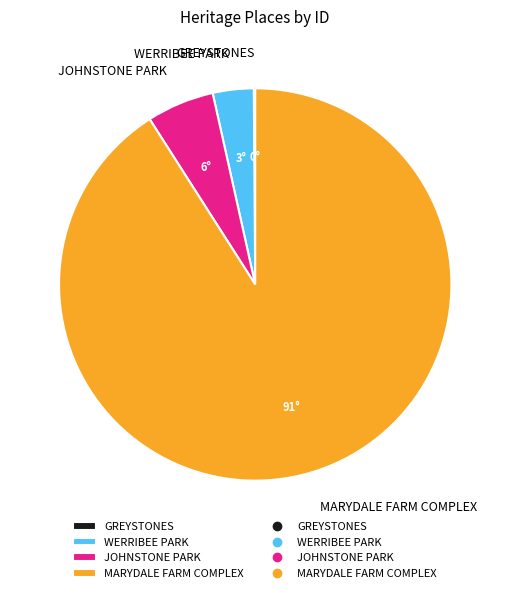

Which has a higher value, WERRIBEE PARK or JOHNSTONE PARK?

JOHNSTONE PARK